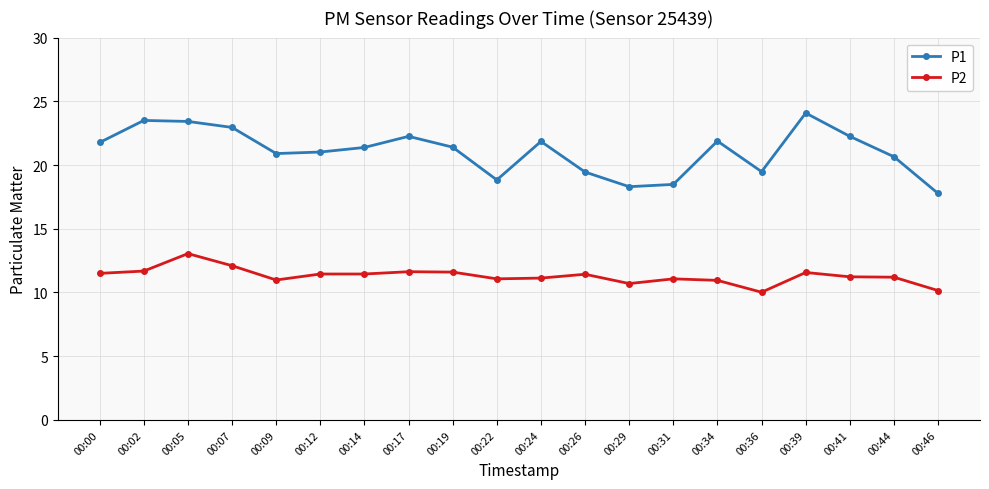

What is the smallest value displayed?

10.0